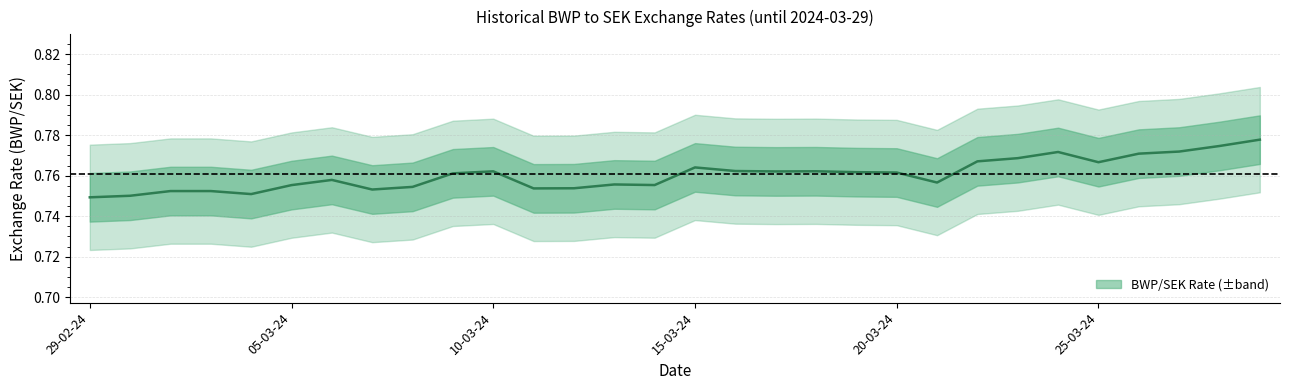

Is it true that the value at 12-03-24 is 0.8?

True